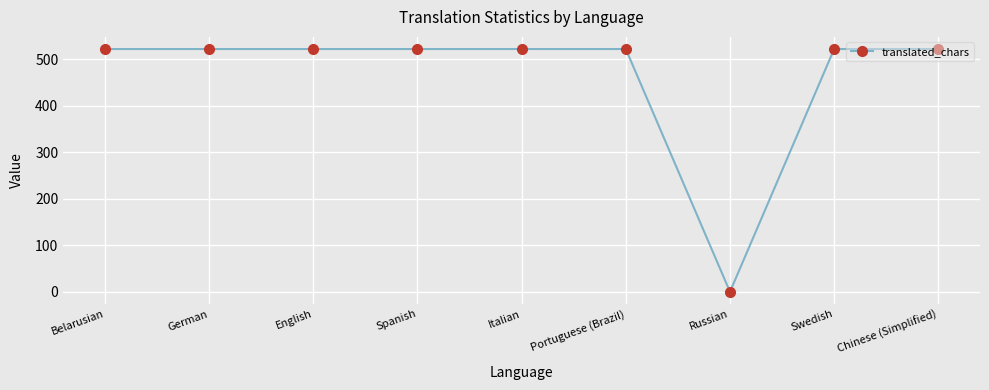

What is the label of the 4th point from the right?

Portuguese (Brazil)